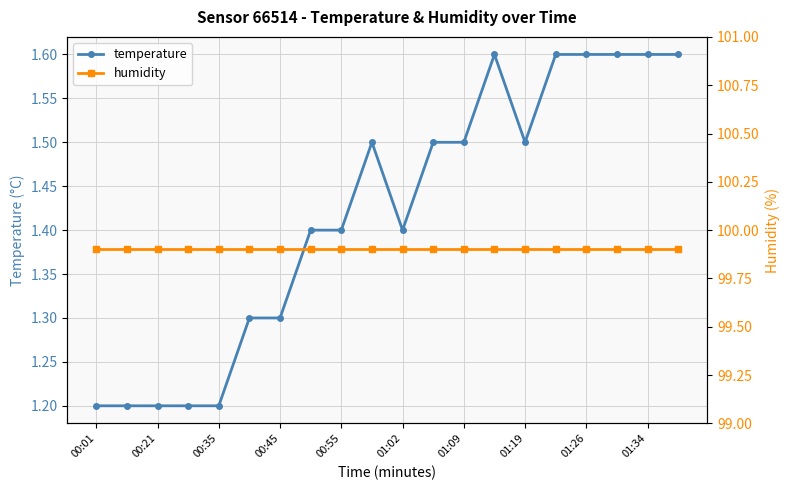

Is this an area chart (filled region under the line)?

No